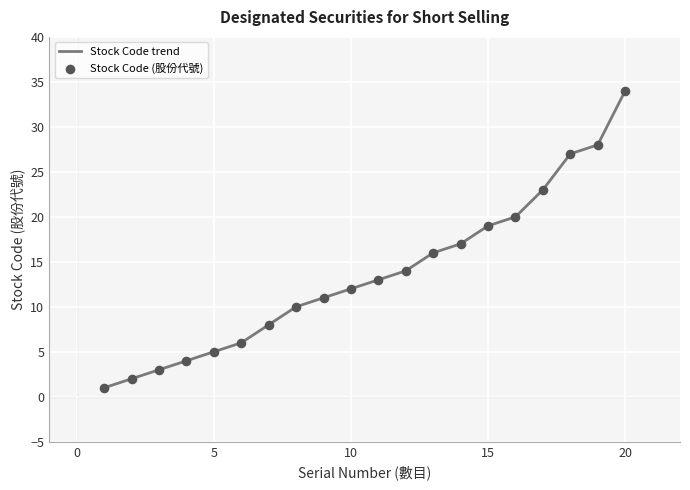

What is the greatest value displayed?

34